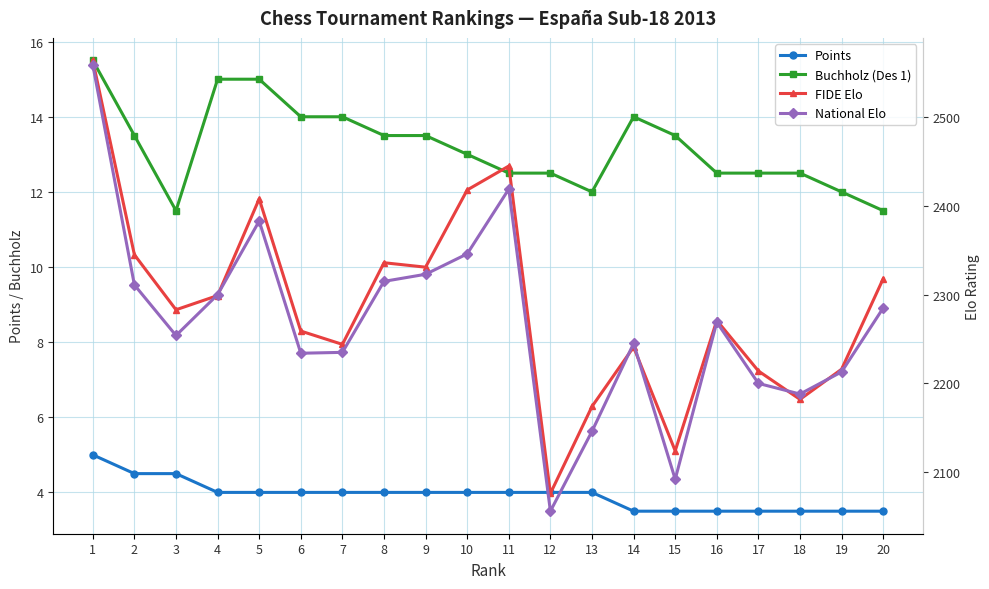

Reading left to right, what are all the values shown in this chart?

Points: 1=5.0	2=4.5	3=4.5	4=4.0	5=4.0	6=4.0	7=4.0	8=4.0	9=4.0	10=4.0	11=4.0	12=4.0	13=4.0	14=3.5	15=3.5	16=3.5	17=3.5	18=3.5	19=3.5	20=3.5
Buchholz (Des 1): 1=15.5	2=13.5	3=11.5	4=15.0	5=15.0	6=14.0	7=14.0	8=13.5	9=13.5	10=13.0	11=12.5	12=12.5	13=12.0	14=14.0	15=13.5	16=12.5	17=12.5	18=12.5	19=12.0	20=11.5
FIDE Elo: 1=2564.0	2=2345.0	3=2283.0	4=2299.0	5=2408.0	6=2259.0	7=2244.0	8=2336.0	9=2331.0	10=2418.0	11=2445.0	12=2076.0	13=2174.0	14=2241.0	15=2124.0	16=2271.0	17=2214.0	18=2182.0	19=2216.0	20=2318.0
National Elo: 1=2559.0	2=2311.0	3=2254.0	4=2300.0	5=2383.0	6=2234.0	7=2235.0	8=2315.0	9=2323.0	10=2346.0	11=2419.0	12=2056.0	13=2146.0	14=2245.0	15=2092.0	16=2269.0	17=2200.0	18=2188.0	19=2213.0	20=2285.0